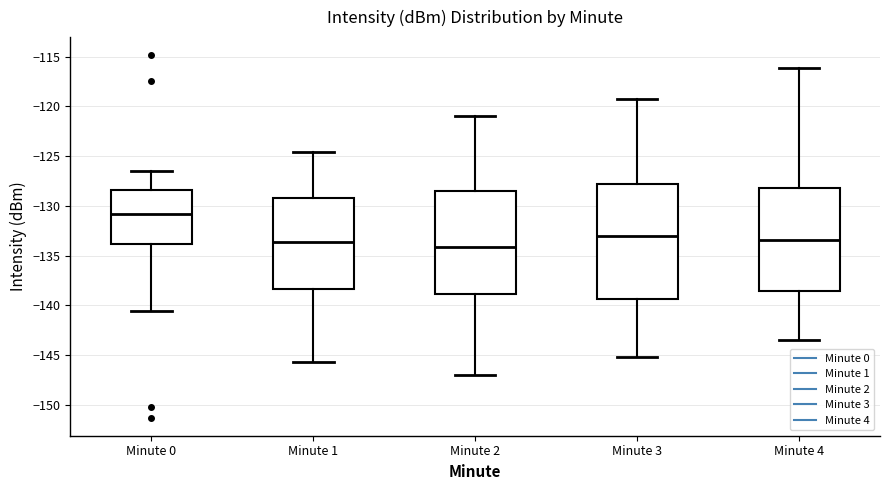

Comparing the boxes themselves (not the whiskers), which one is the tallest?

Minute 3